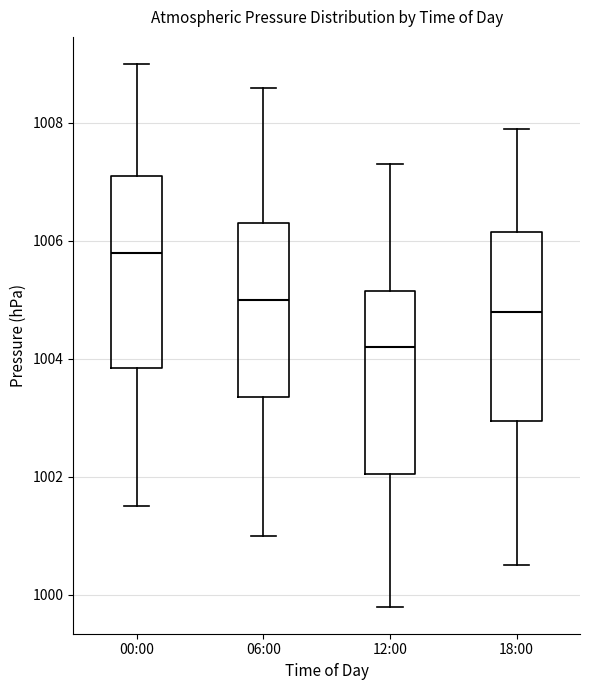

Reading left to right, read every box against the y-axis: the position of its median line, the range the box covers, and the ends of its whiskers. The values are not printed on the chart, so give them approximately, as read against the axis.

00:00: median 1005.8, box 1003.8 to 1007.2, whiskers 1001.6 to 1009.0
06:00: median 1005.0, box 1003.4 to 1006.4, whiskers 1001.0 to 1008.6
12:00: median 1004.2, box 1002.0 to 1005.2, whiskers 999.8 to 1007.4
18:00: median 1004.8, box 1003.0 to 1006.2, whiskers 1000.6 to 1008.0